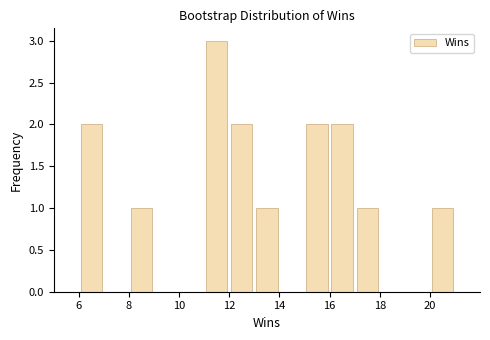

Which range on the x-axis has the tallest bar?

11 to 12